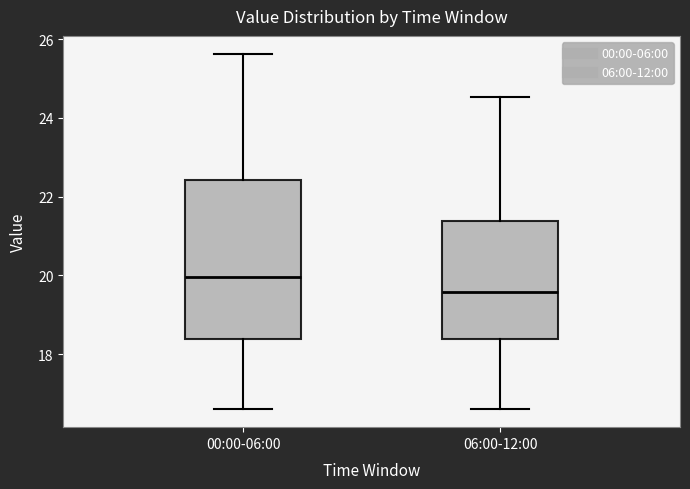

Comparing the boxes themselves (not the whiskers), which one is the tallest?

00:00-06:00